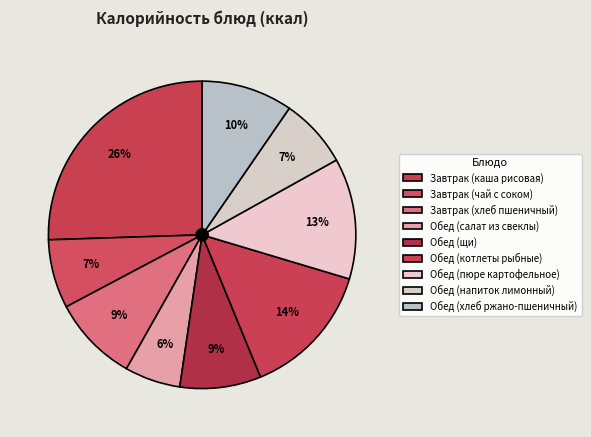

Which slice is the largest?

Завтрак (каша рисовая)